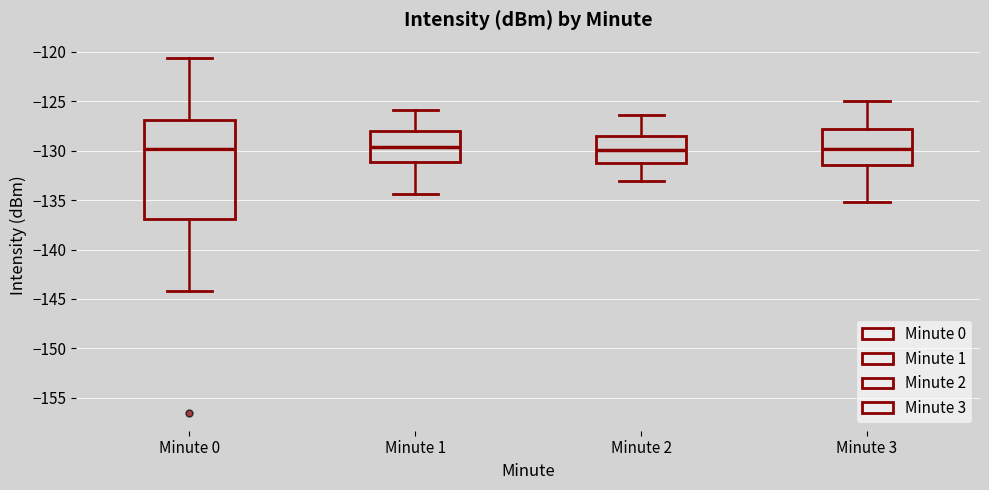

Where is the upper edge of the box for Minute 1 on the y-axis? The values are not printed on the chart, so give them approximately, as read against the axis.

-128.0